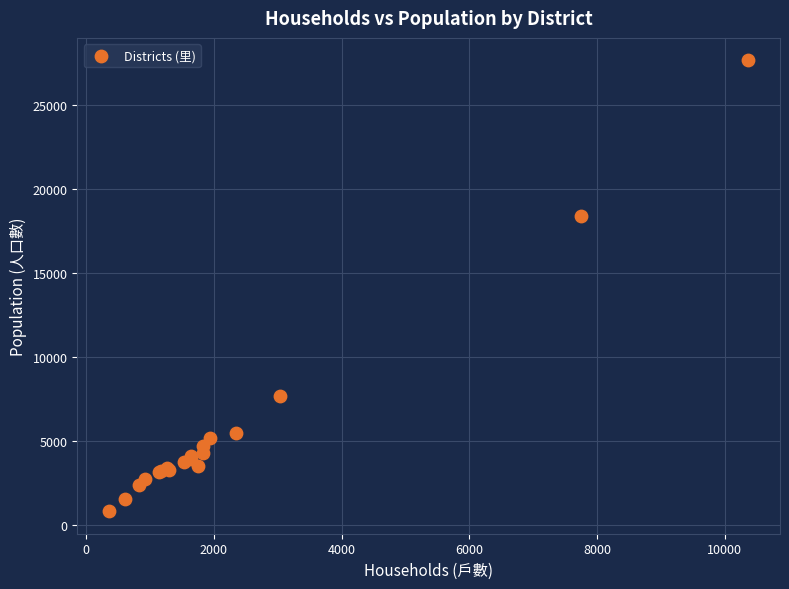

What Y value in the scatter plot is closest to 14250?

18419